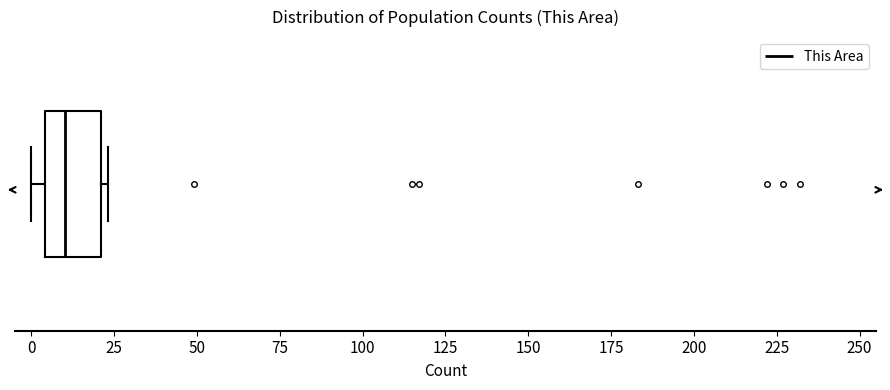

Transcribe this box plot: give where the median line is, the range the box spans, and where the two whiskers end, as read against the x-axis. The values are not printed on the chart, so give them approximately, as read against the axis.

median 10, box 5 to 20, whiskers 0 to 25